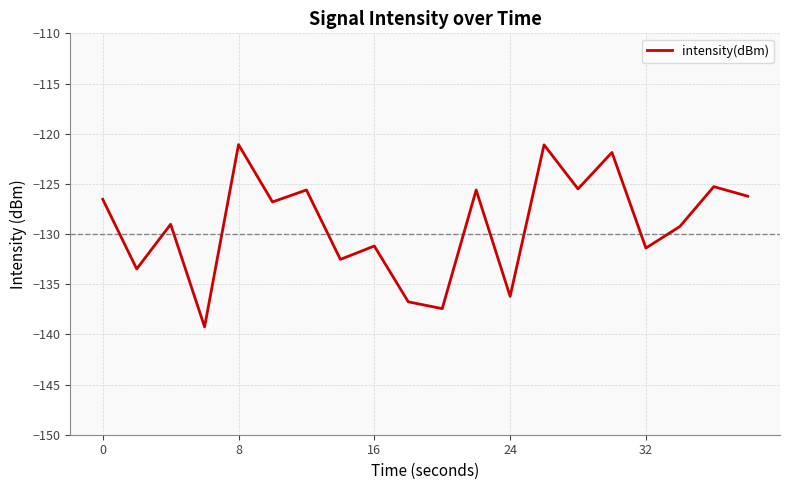

What is the difference between the maximum and minimum values?

18.2